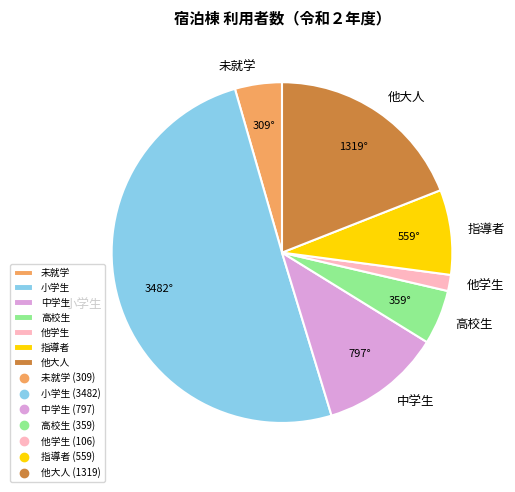

Combined, do 高校生 and 小学生 account for over 50%?

Yes